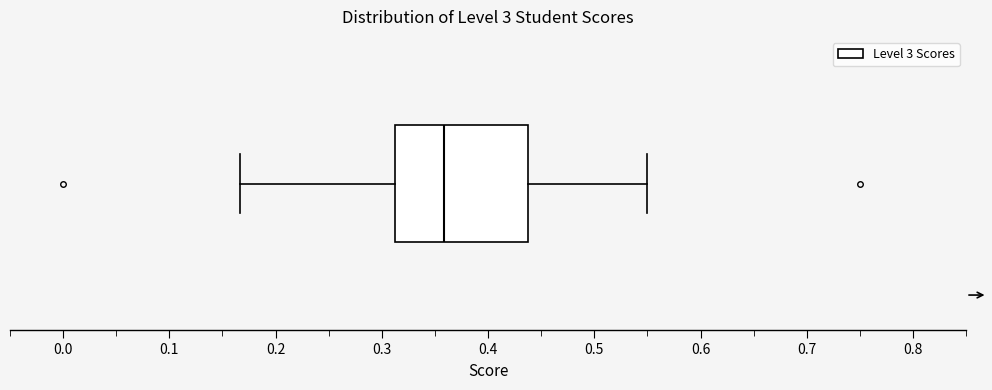

Where is the left edge of the box on the x-axis? The values are not printed on the chart, so give them approximately, as read against the axis.

0.31